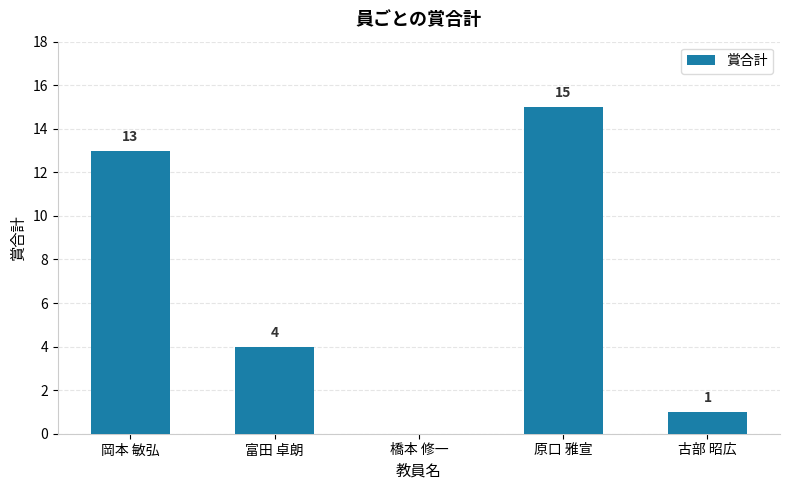

The chart shows a value of 0 at 橋本 修一. True or false?

True